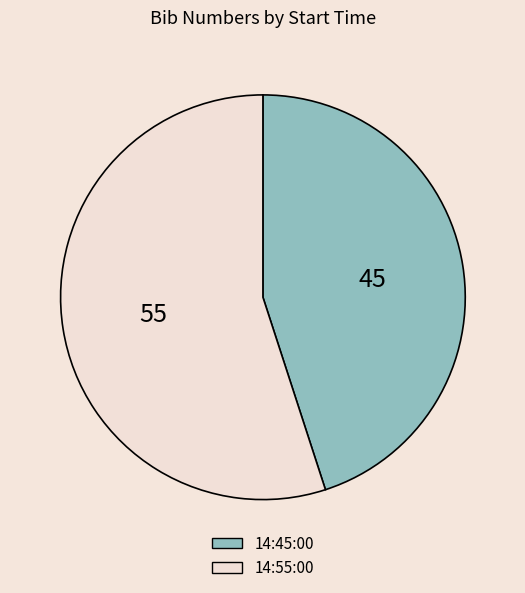

Does 14:45:00 account for over 50% of the chart?

No